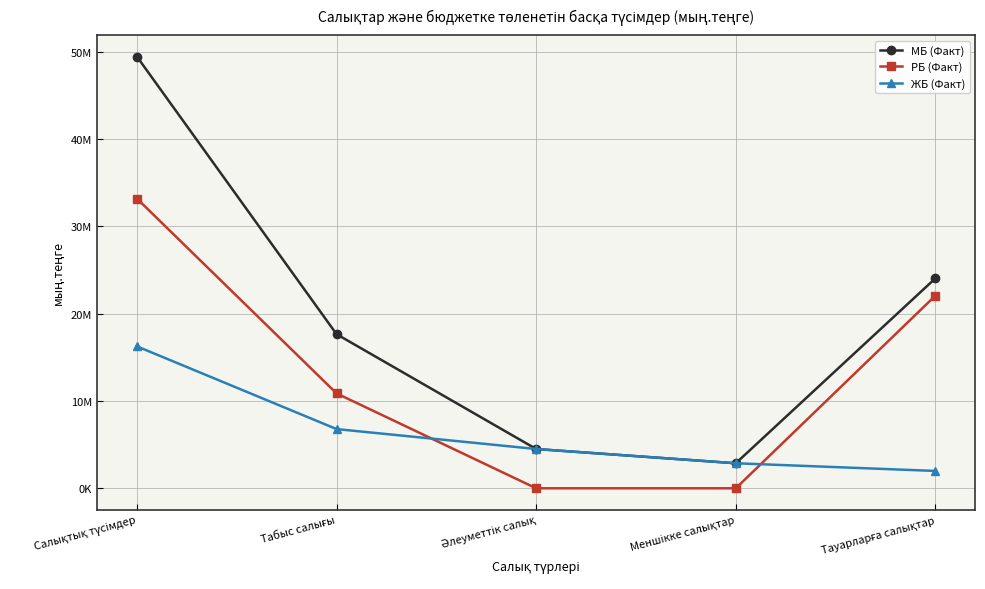

Between Салықтық түсімдер and Табыс салығы, which is larger?

Салықтық түсімдер